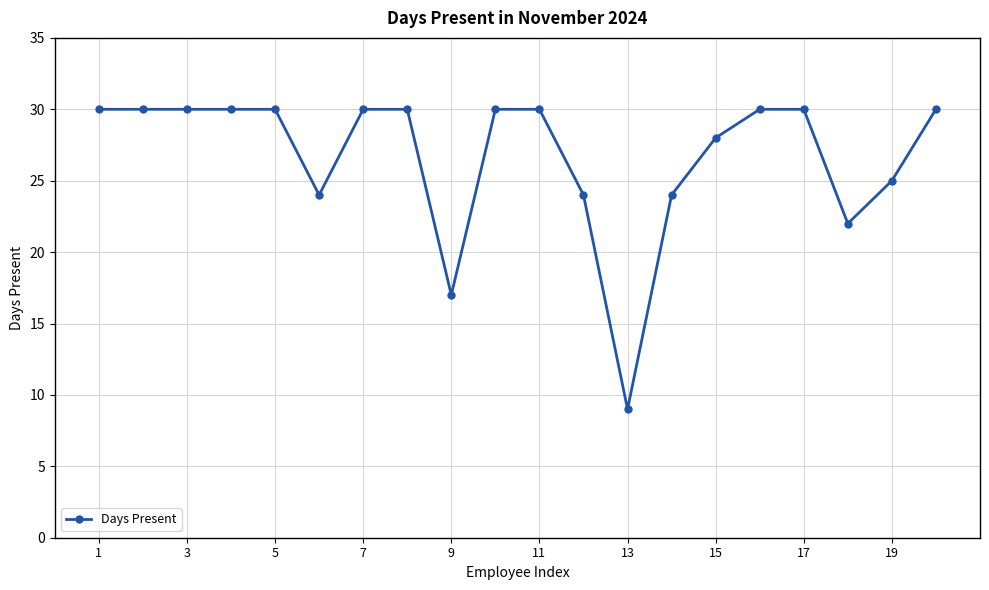

What is the average value?

27